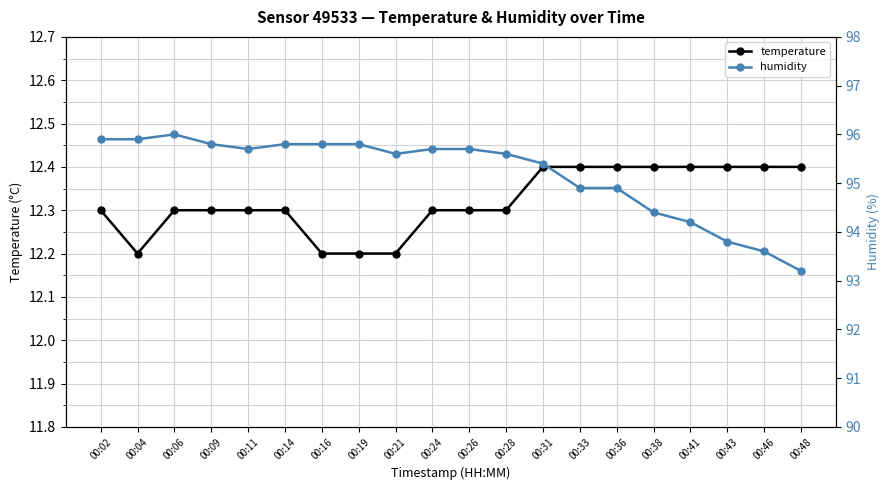

At which category is the sum across all series the highest?

00:06